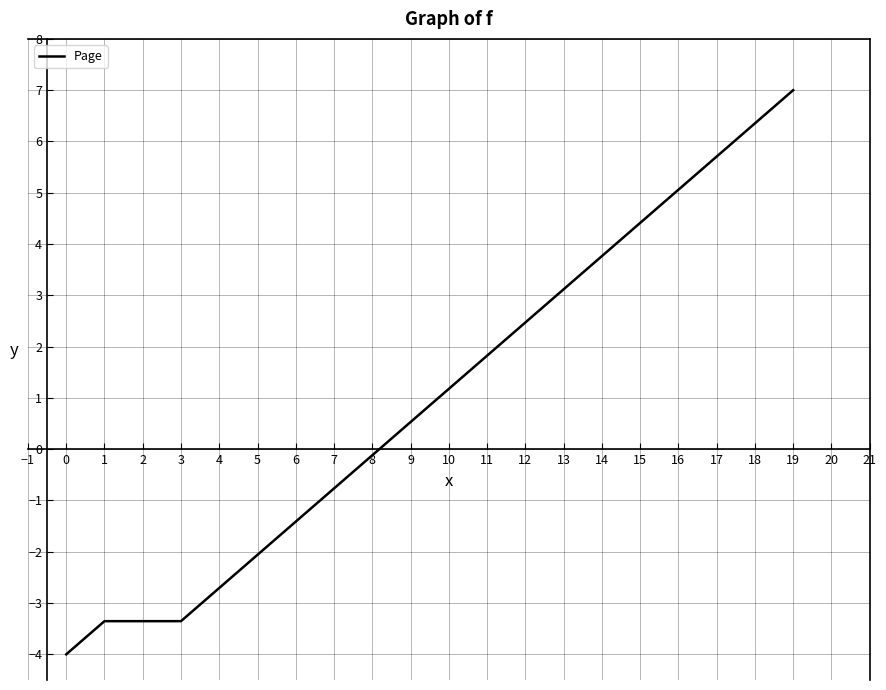

Which has a higher value, 11 or 6?

11